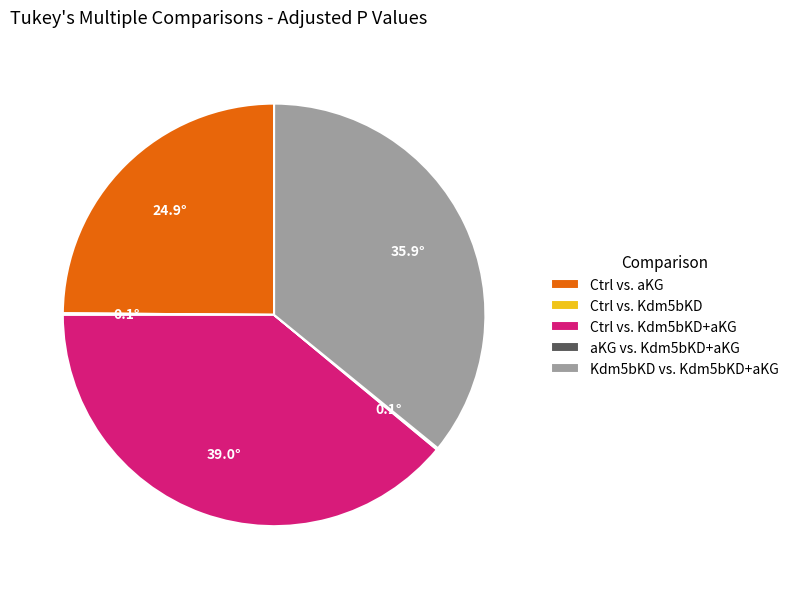

Is Ctrl vs. aKG the majority of the pie?

No